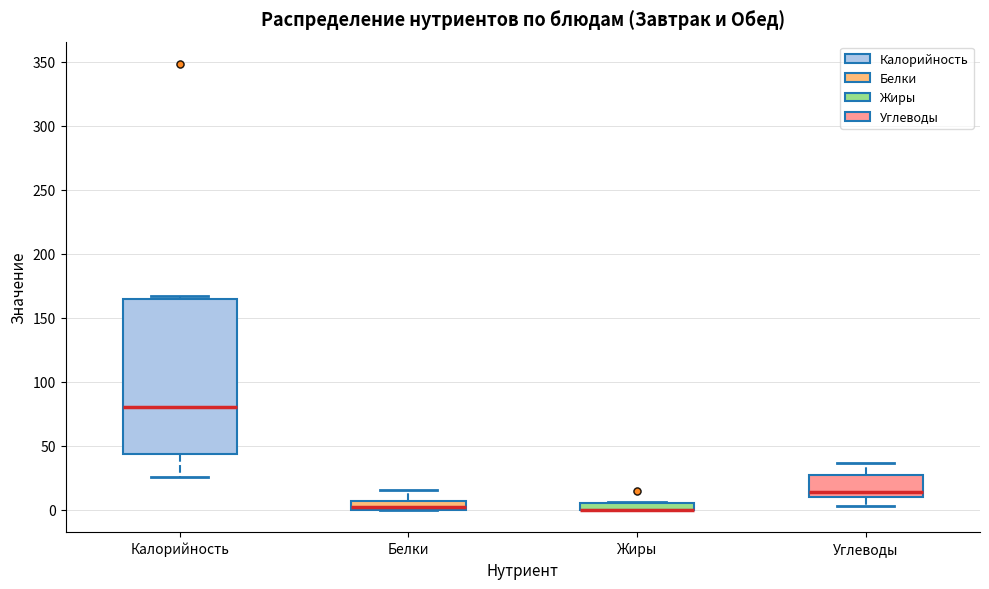

Comparing the boxes themselves (not the whiskers), which one is the tallest?

Калорийность